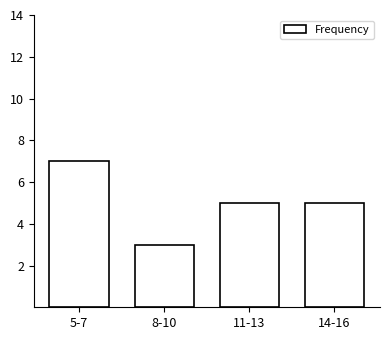

Reading left to right, extract all data points from this chart.

7	3	5	5